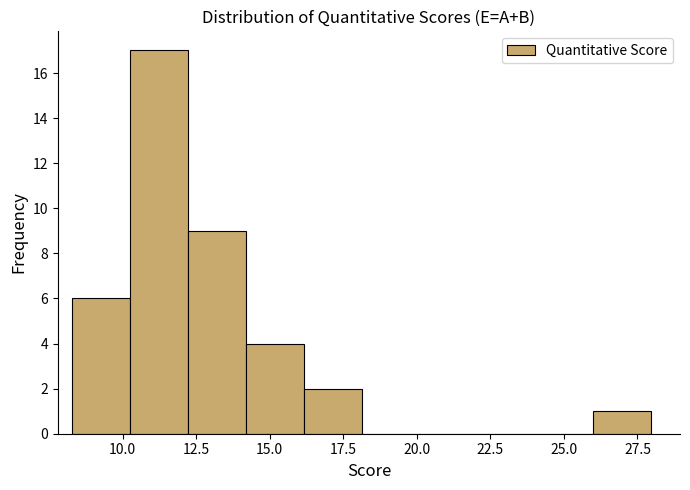

Around what value on the x-axis is the tallest bar? Give the approximate position of its centre, as read against the axis.

11.0